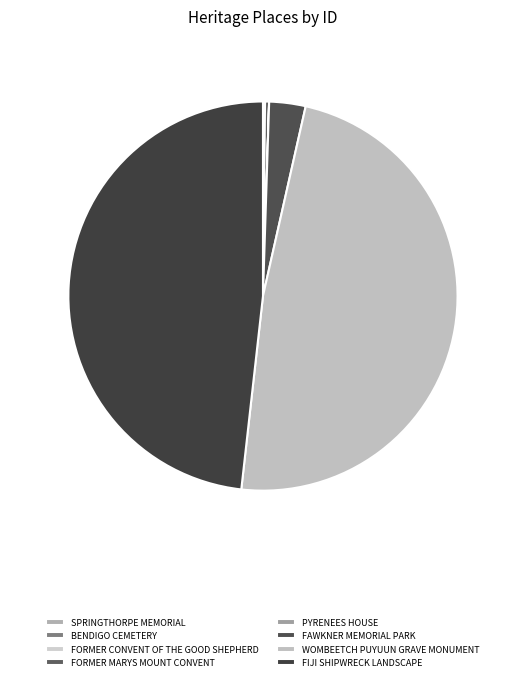

The FIJI SHIPWRECK LANDSCAPE slice represents 58% of the pie. True or false?

False